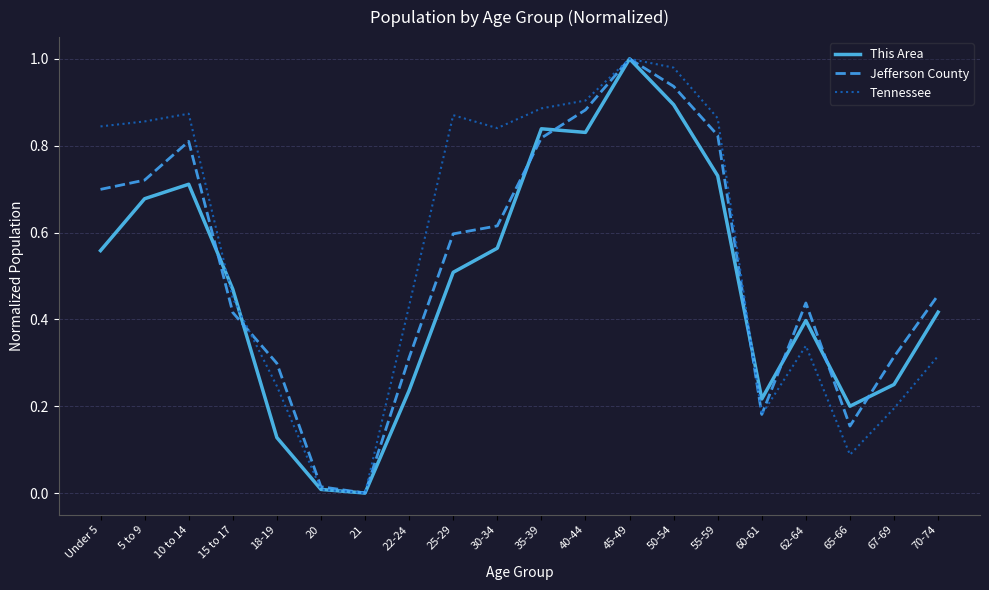

Between 5 to 9 and 18-19, which series saw the biggest shift?

Tennessee